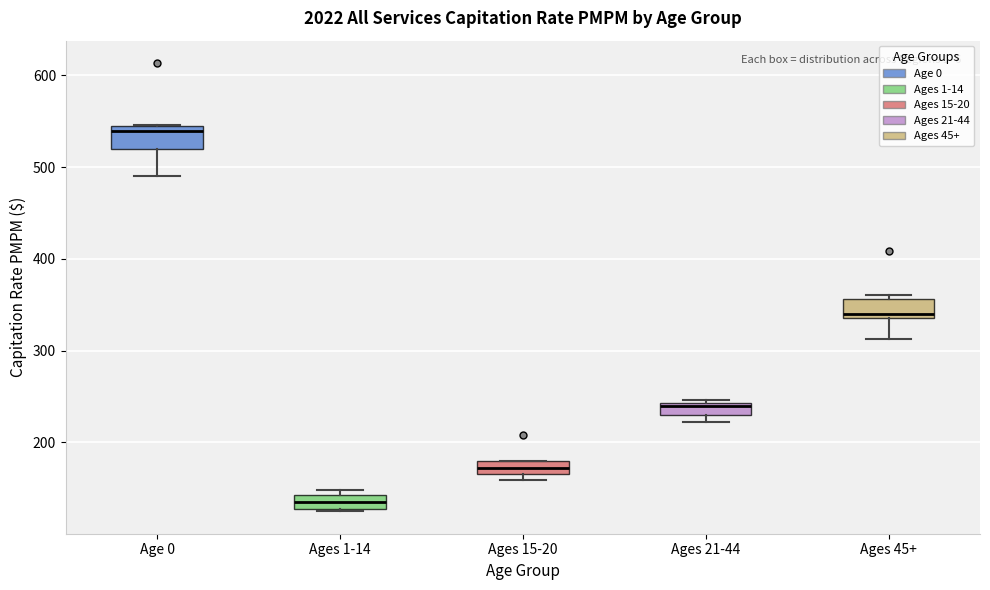

Which box's median line is the highest?

Age 0